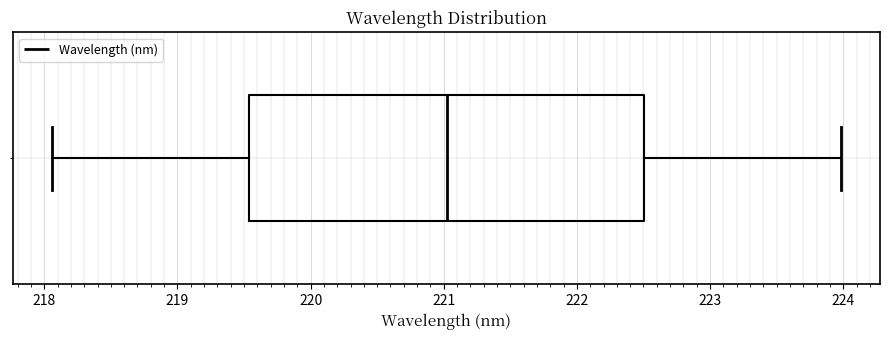

Transcribe this box plot: give where the median line is, the range the box spans, and where the two whiskers end, as read against the x-axis. The values are not printed on the chart, so give them approximately, as read against the axis.

median 221.0, box 219.5 to 222.5, whiskers 218.1 to 224.0